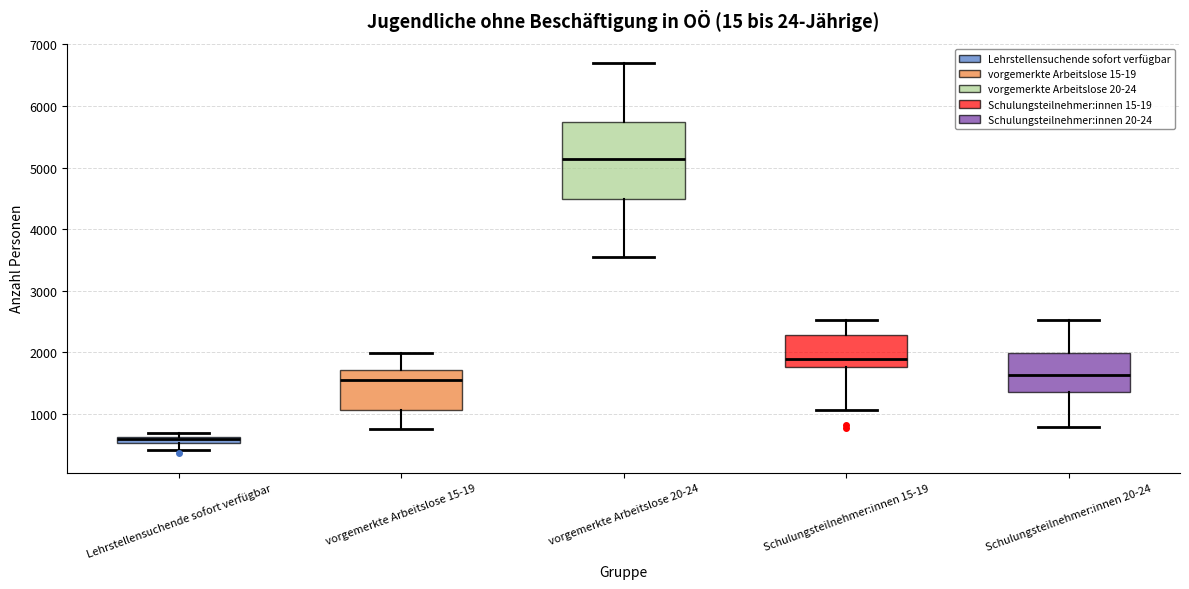

Comparing the boxes themselves (not the whiskers), which one is the tallest?

vorgemerkte Arbeitslose 20-24